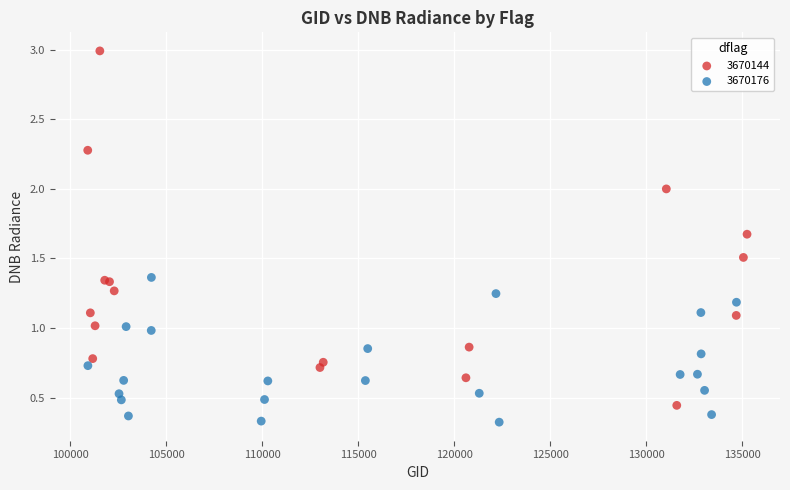

Which series contains the lowest Y value?

3670176